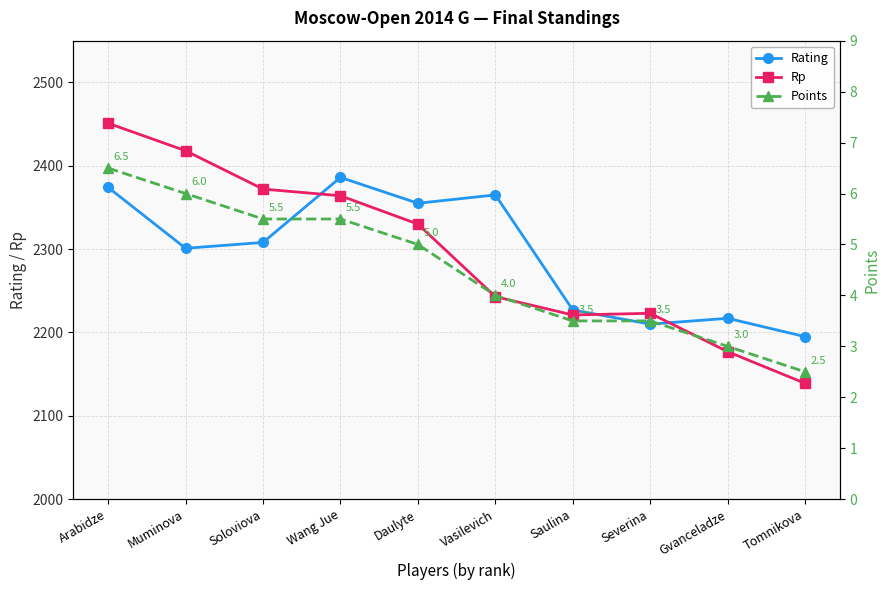

Where is the first local maximum for Rp?

Severina